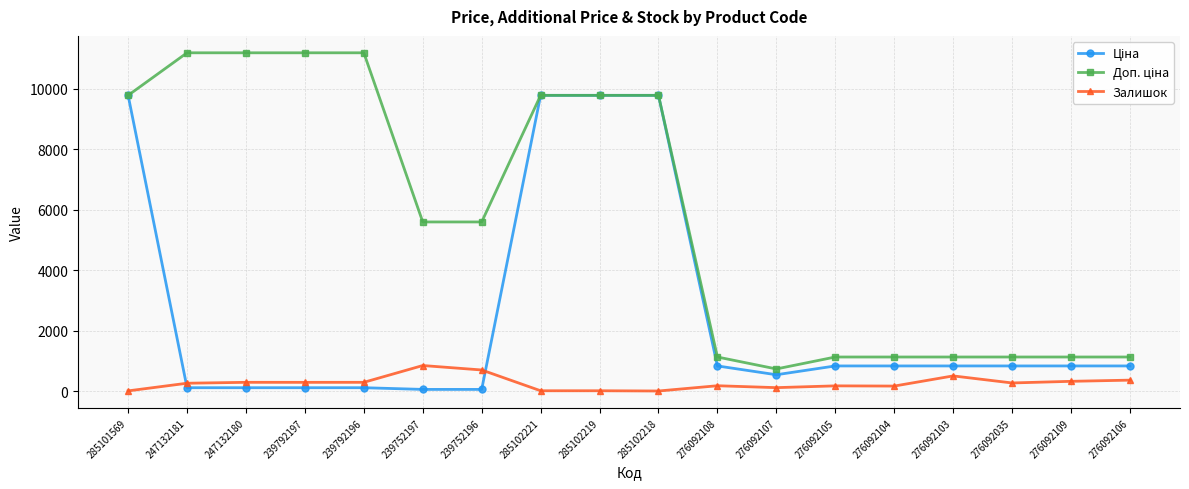

How many categories are shown in the chart?

18